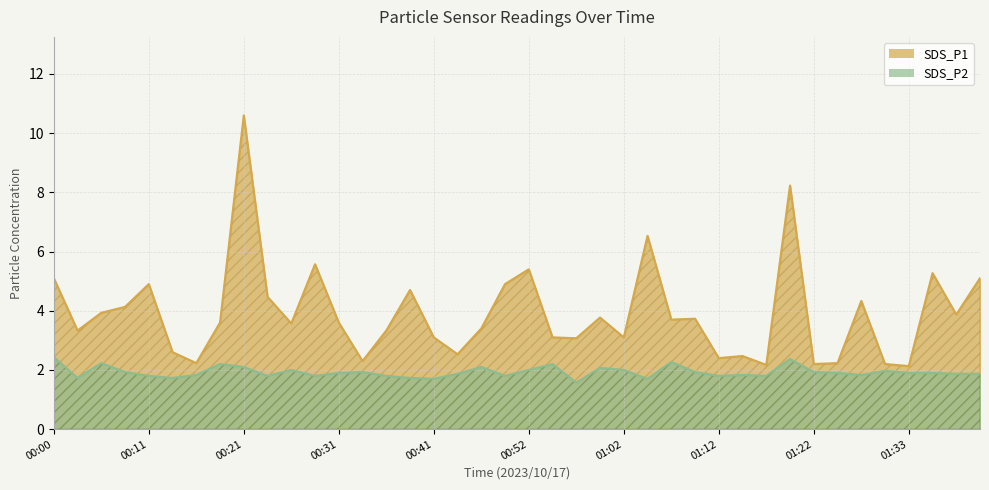

Read the SDS_P2 value at 00:16.

1.8